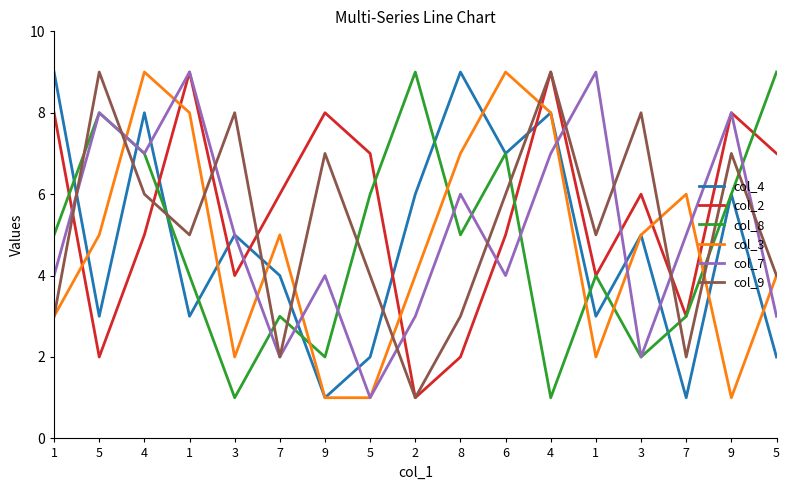

Rank the series at 2 from highest to lowest value.

col_8, col_4, col_3, col_7, col_2, col_9